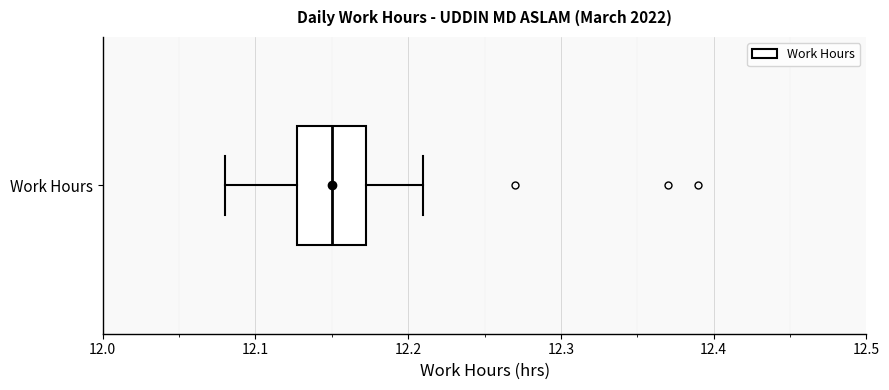

Read this box plot against the x-axis: the position of the median line, the range covered by the box, and the ends of both whiskers. The values are not printed on the chart, so give them approximately, as read against the axis.

median 12.15, box 12.13 to 12.17, whiskers 12.08 to 12.21